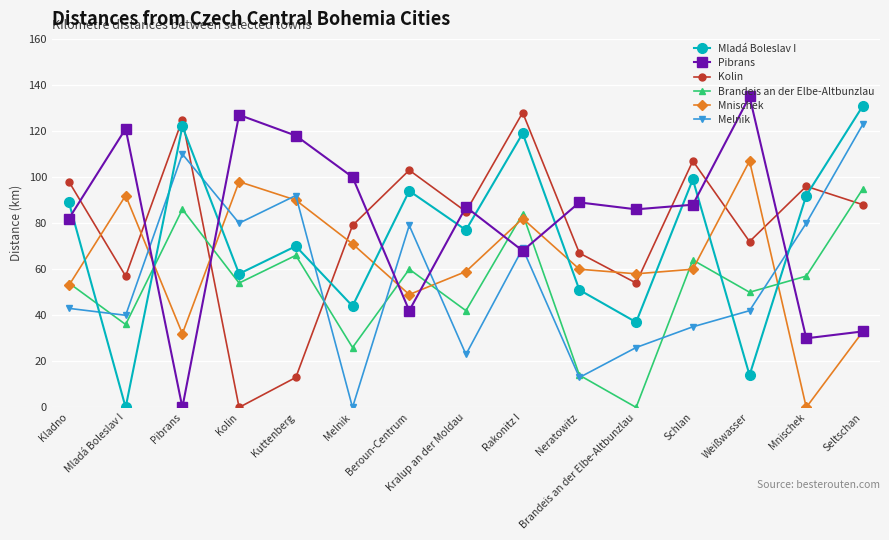

Where is the first local minimum for Mladá Boleslav I?

Mladá Boleslav I